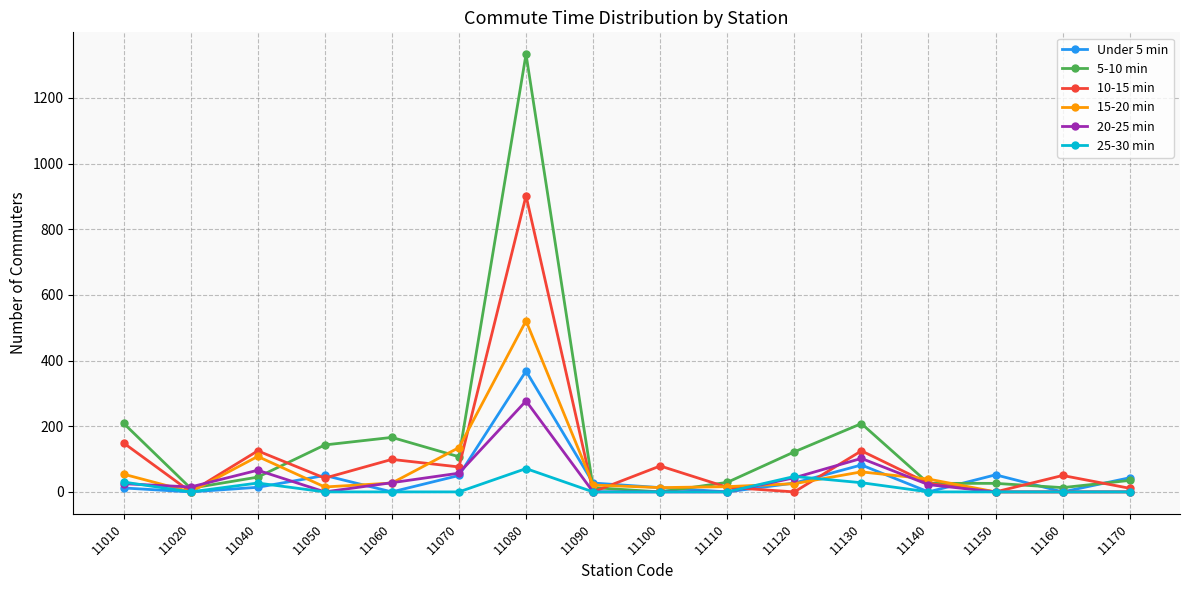

What is the difference between the maximum and second lowest values in the 20-25 min series?

277